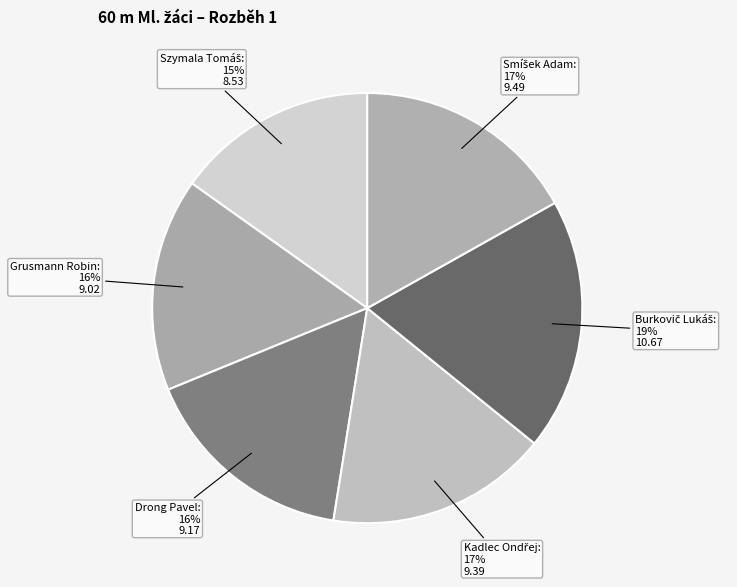

Does Drong Pavel represent more than half of the total?

No